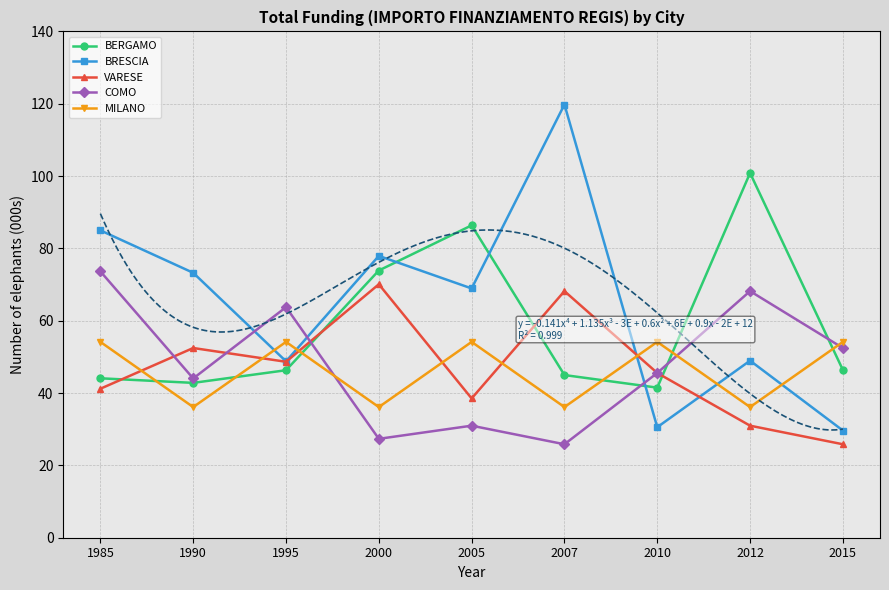

Reading left to right, what are all the values shown in this chart?

BERGAMO: 44.1	42.8	46.3	73.9	86.4	45.0	41.5	100.8	46.4
BRESCIA: 85.0	73.3	48.8	77.9	68.9	119.8	30.6	49.0	29.6
VARESE: 41.2	52.5	48.6	70.1	38.5	68.2	45.6	31.0	25.8
COMO: 73.6	44.0	63.7	27.3	31.0	25.8	45.6	68.2	52.5
MILANO: 54.1	36.1	54.1	36.1	54.1	36.1	54.1	36.1	54.1